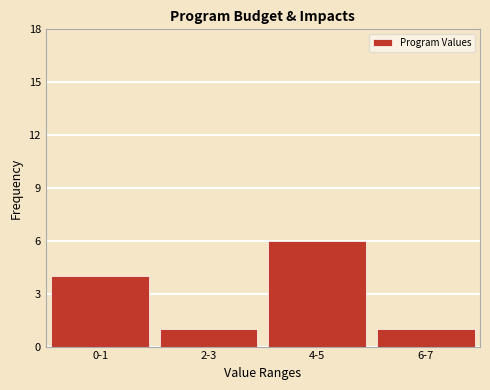

Reading left to right, extract all data points from this chart.

4	1	6	1